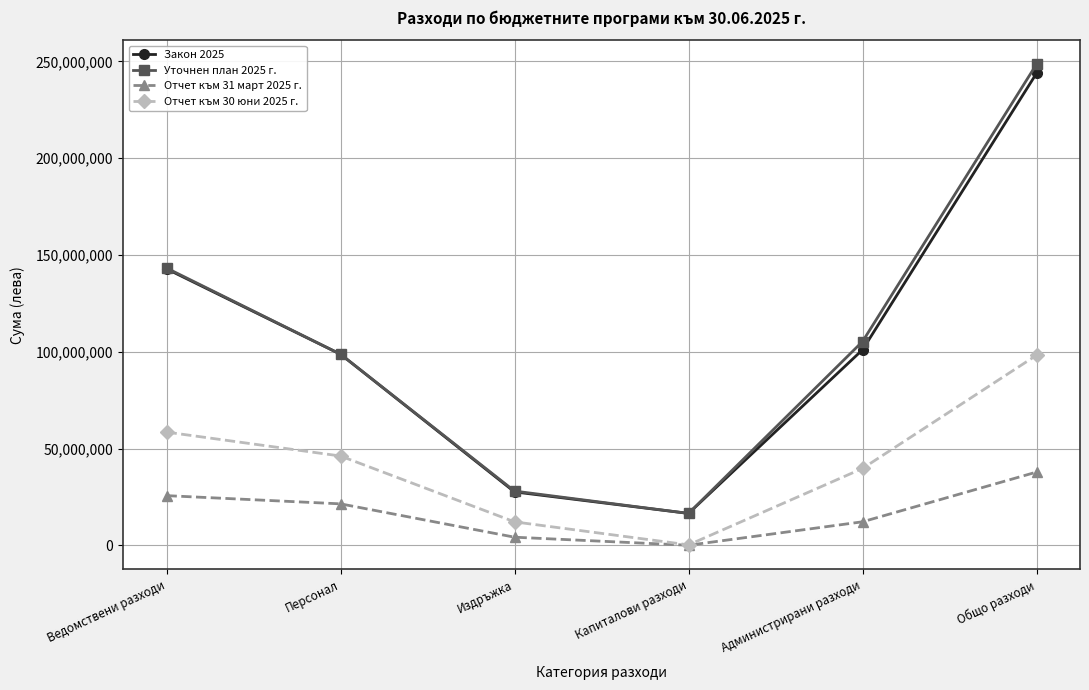

What is the minimum value shown in the chart?

42593